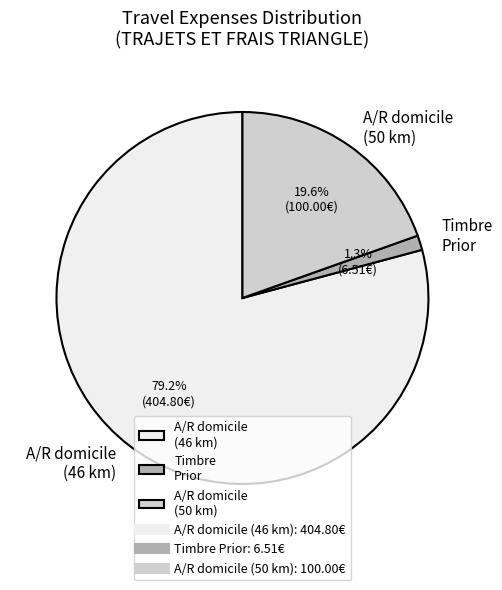

What percentage is NOT represented by Timbre Prior?

98.7%